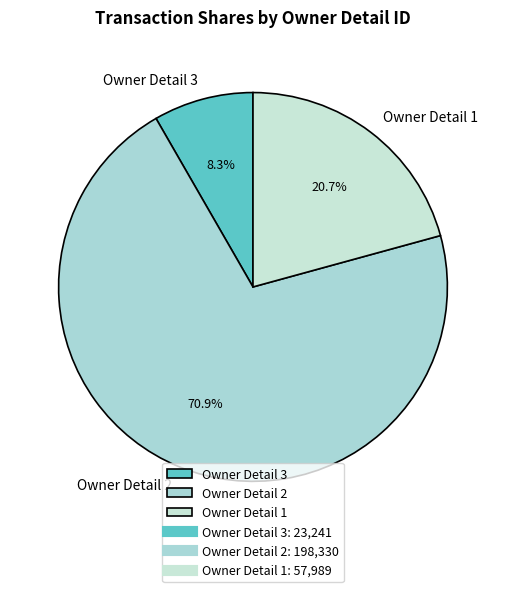

To the nearest percent, what is the difference between the largest and smallest slice percentages?

63%